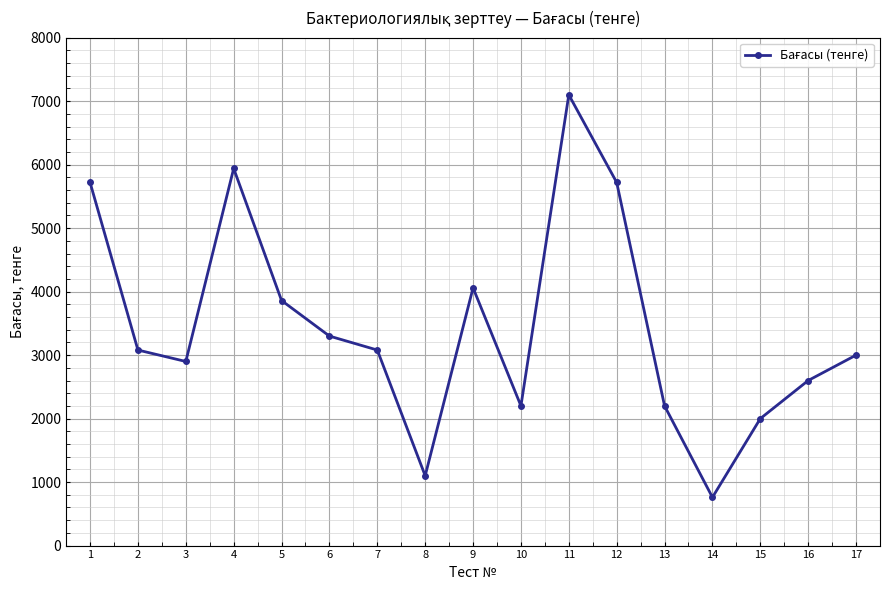

Read the value at 17, to the nearest 100.

3000